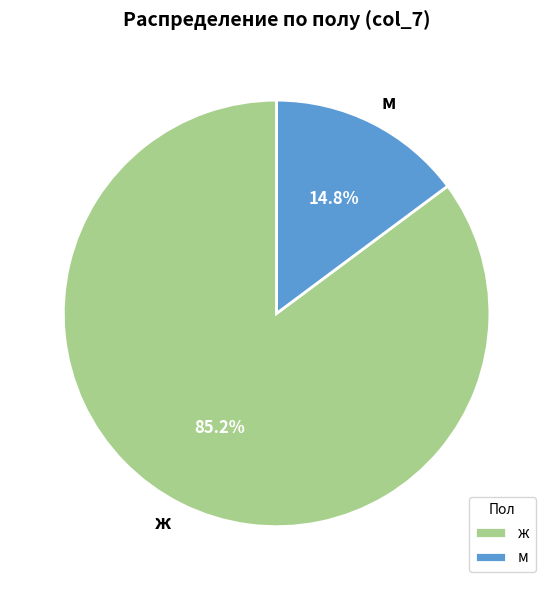

Between ж and м, which is larger?

ж